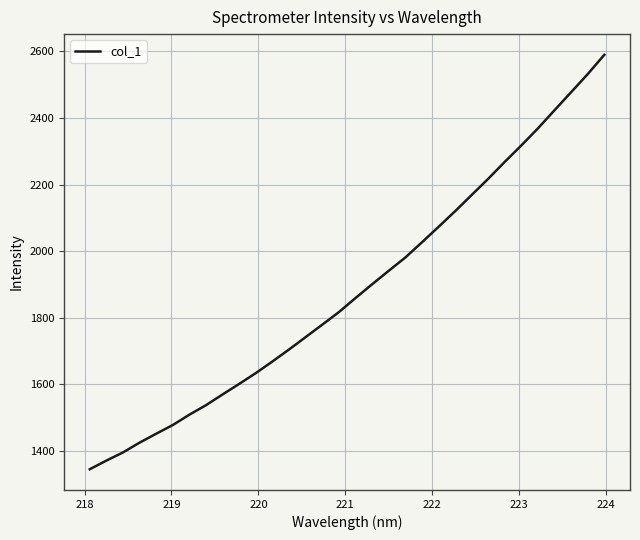

What is the minimum value shown in the chart?

1344.7